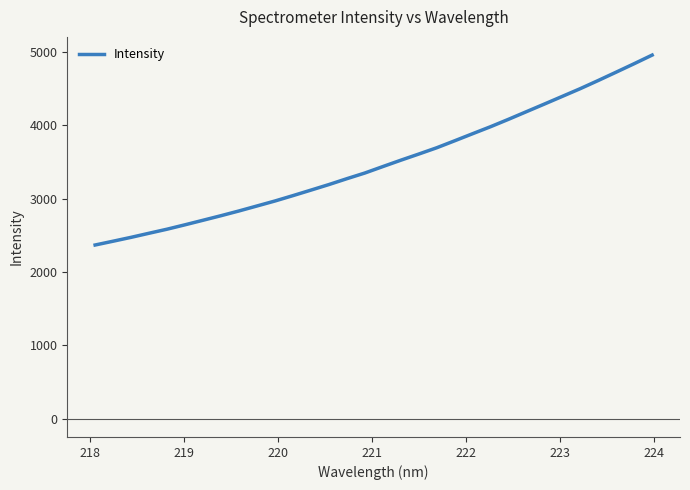

What is the difference between the second highest and second lowest values?

2420.9